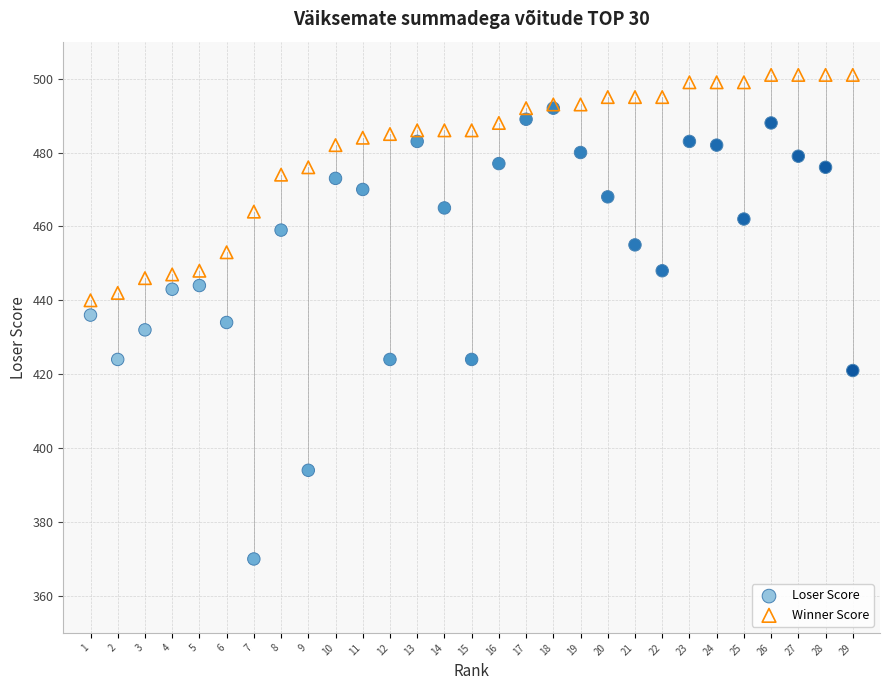

Which series contains the highest Y value?

Winner Score